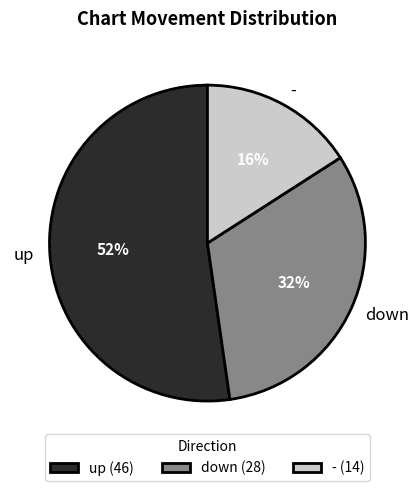

Which category has the biggest portion of the pie?

up